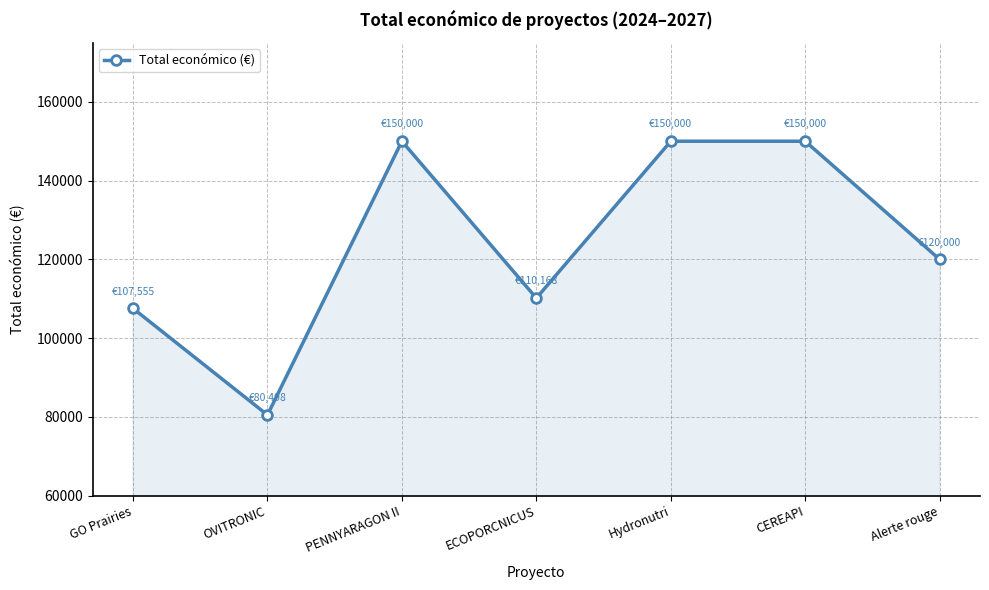

What value does the data have at PENNYARAGON II, to the nearest 100?

150000